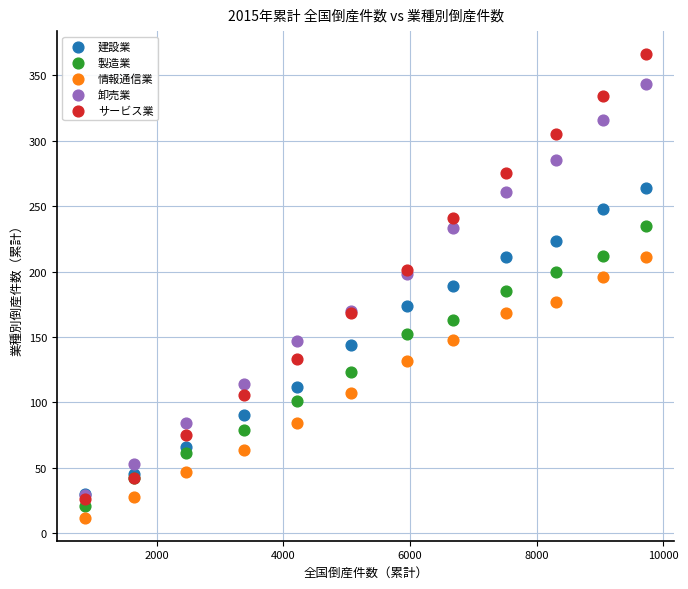

Which series has the largest Y range (max minus min)?

サービス業